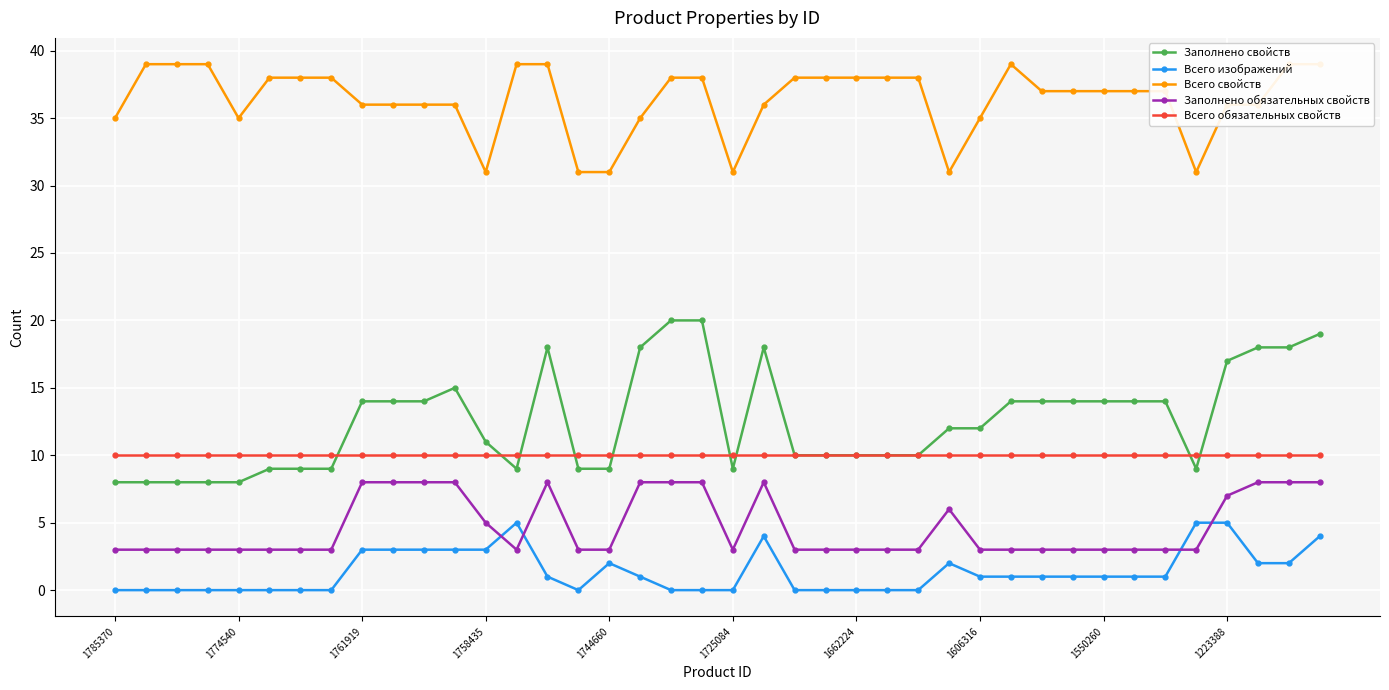

True or false: Заполнено обязательных свойств has more than 2 interior local peaks.

True